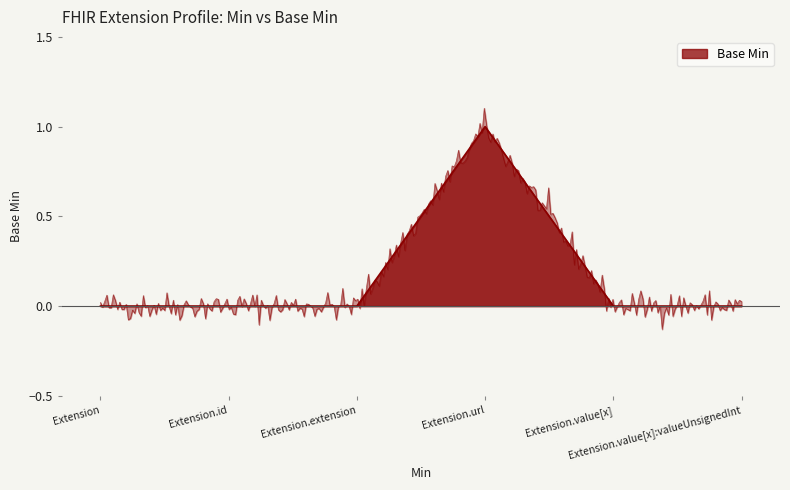

Reading right to left, extract all data points from this chart.

Extension.value[x]:valueUnsignedInt=0	Extension.value[x]=0	Extension.url=1	Extension.extension=0	Extension.id=0	Extension=0